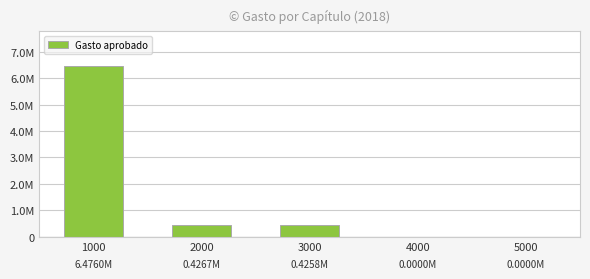

Does the chart contain any negative values?

No